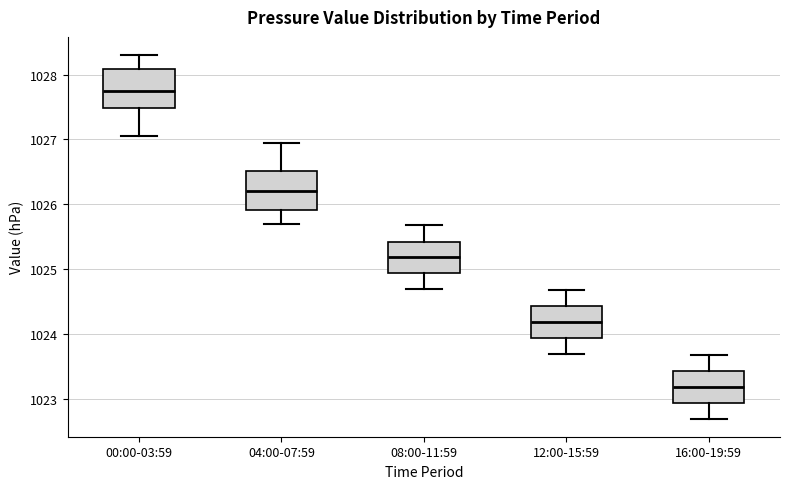

Reading left to right, read every box against the y-axis: the position of its median line, the range the box covers, and the ends of its whiskers. The values are not printed on the chart, so give them approximately, as read against the axis.

00:00-03:59: median 1027.8, box 1027.5 to 1028.1, whiskers 1027.1 to 1028.3
04:00-07:59: median 1026.2, box 1025.9 to 1026.5, whiskers 1025.7 to 1027.0
08:00-11:59: median 1025.2, box 1024.9 to 1025.4, whiskers 1024.7 to 1025.7
12:00-15:59: median 1024.2, box 1023.9 to 1024.4, whiskers 1023.7 to 1024.7
16:00-19:59: median 1023.2, box 1022.9 to 1023.4, whiskers 1022.7 to 1023.7